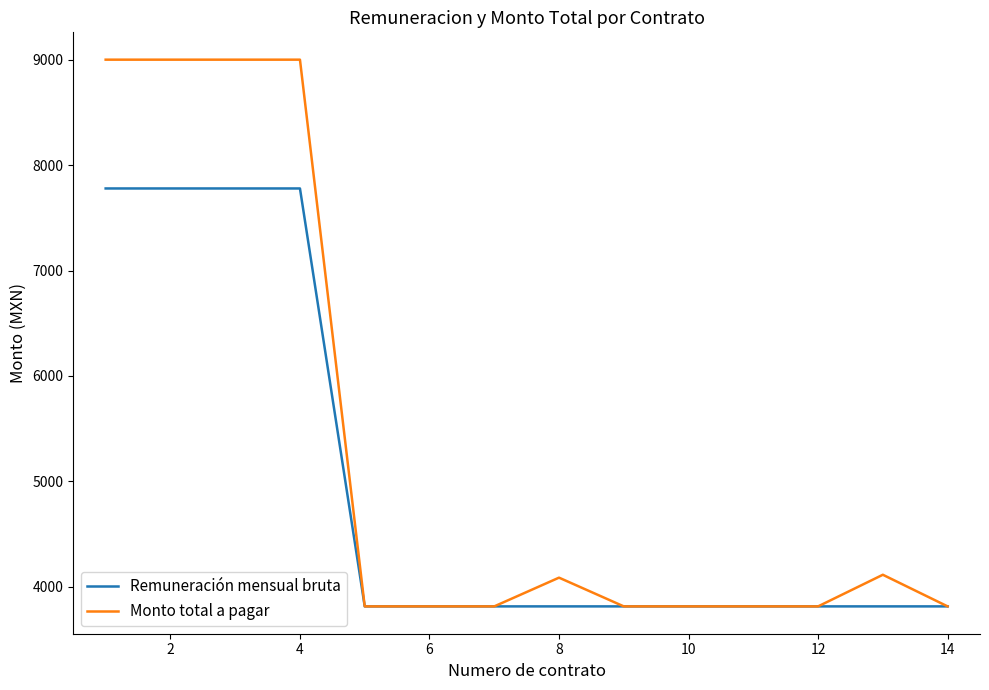

How many values in the Monto total a pagar series exceed 3815?

6